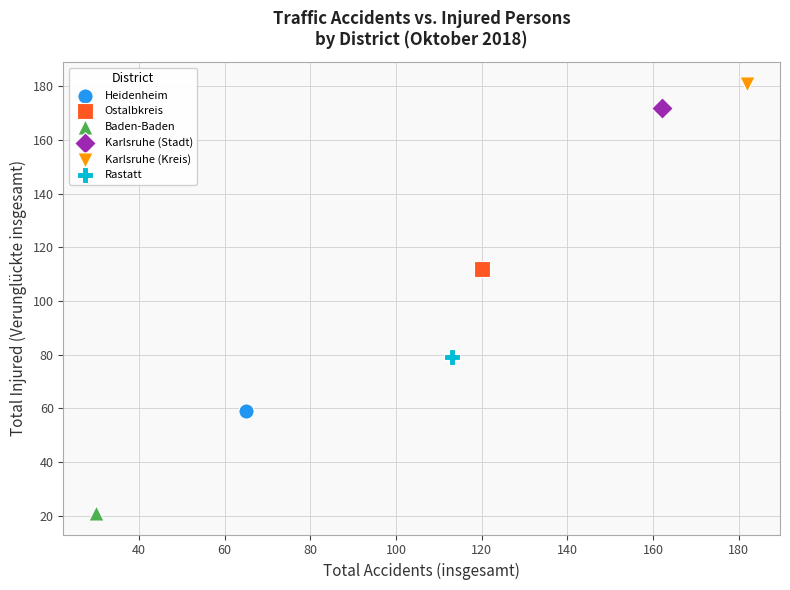

Which series reaches the minimum Y coordinate?

Baden-Baden